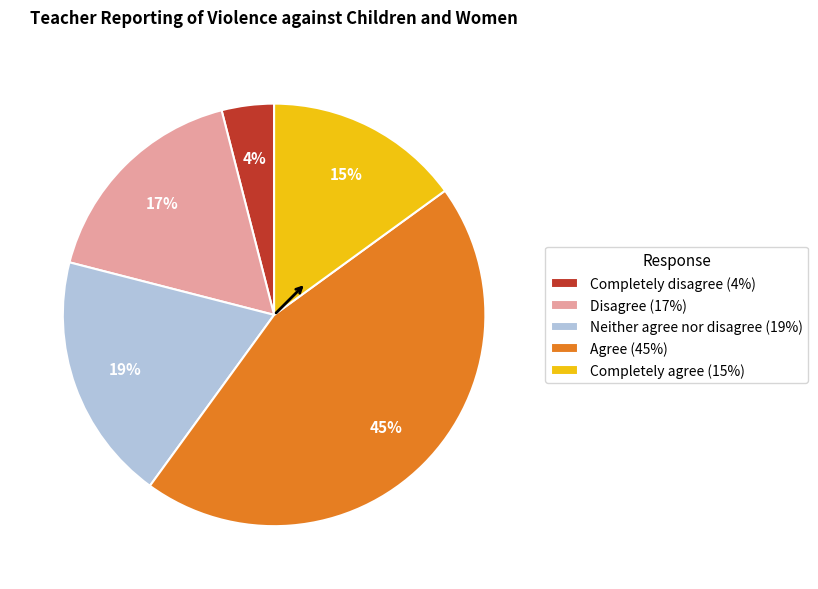

What percentage is the Agree (45%) slice, to the nearest percent?

45%